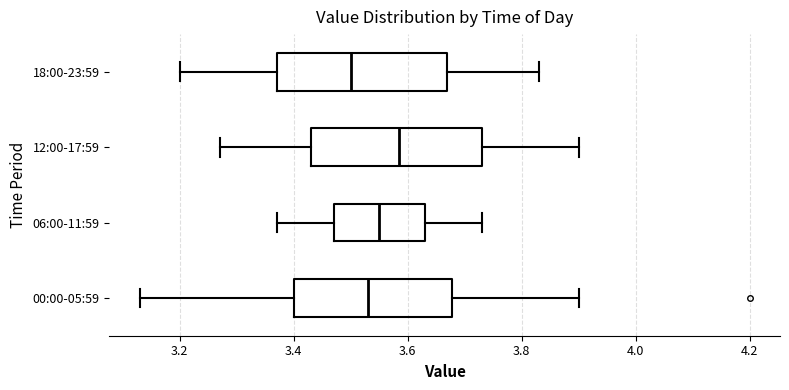

Which box has the furthest to the right median line?

12:00-17:59